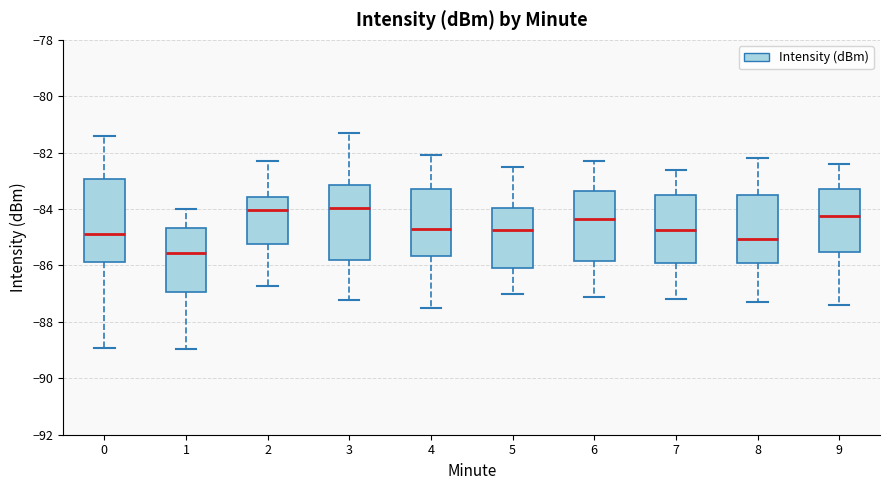

Where is the upper edge of the box at x = 6 on the y-axis? The values are not printed on the chart, so give them approximately, as read against the axis.

-83.4